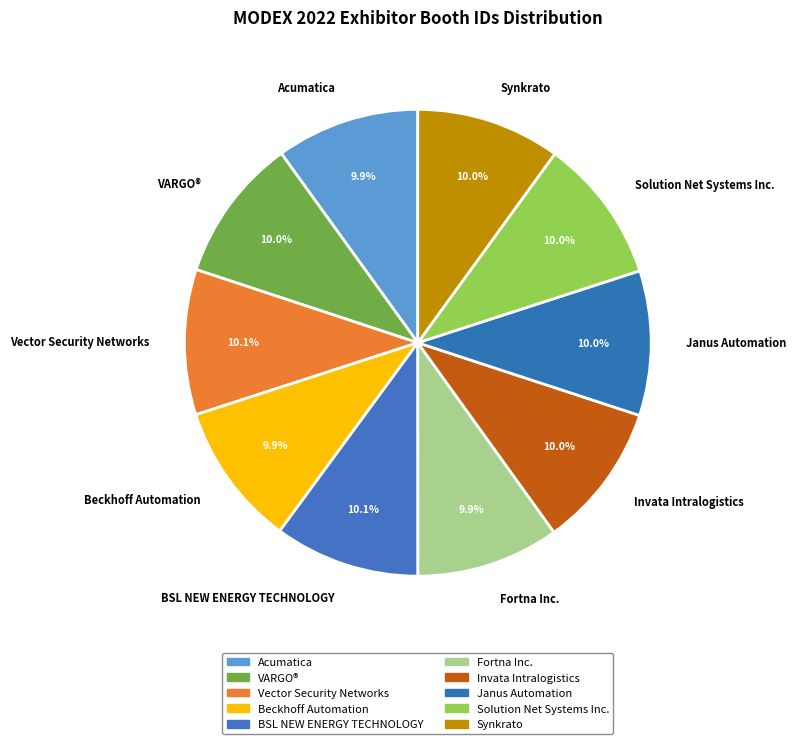

What is the ratio of the value at VARGO® to the value at Fortna Inc.?

1.0